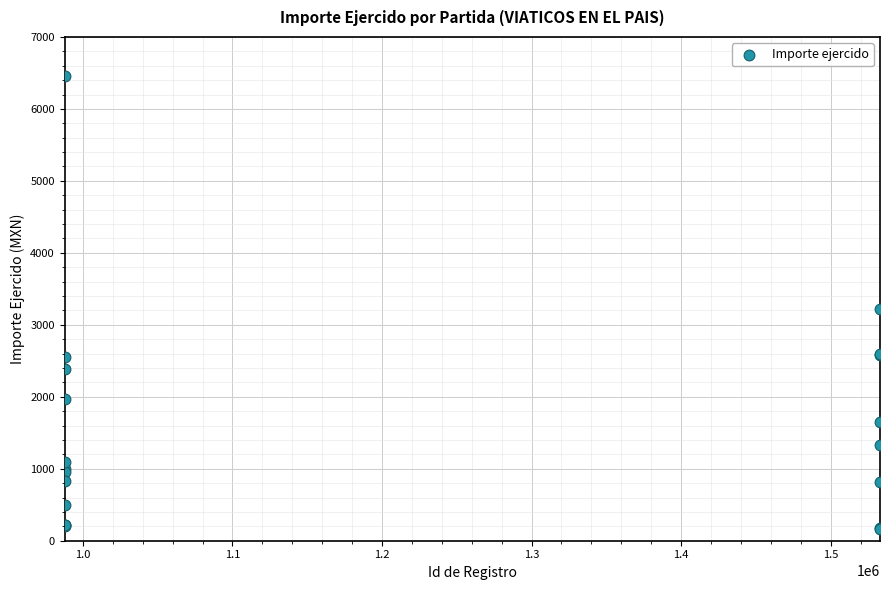

What Y value in the scatter plot is closest to 3308?

3215.0